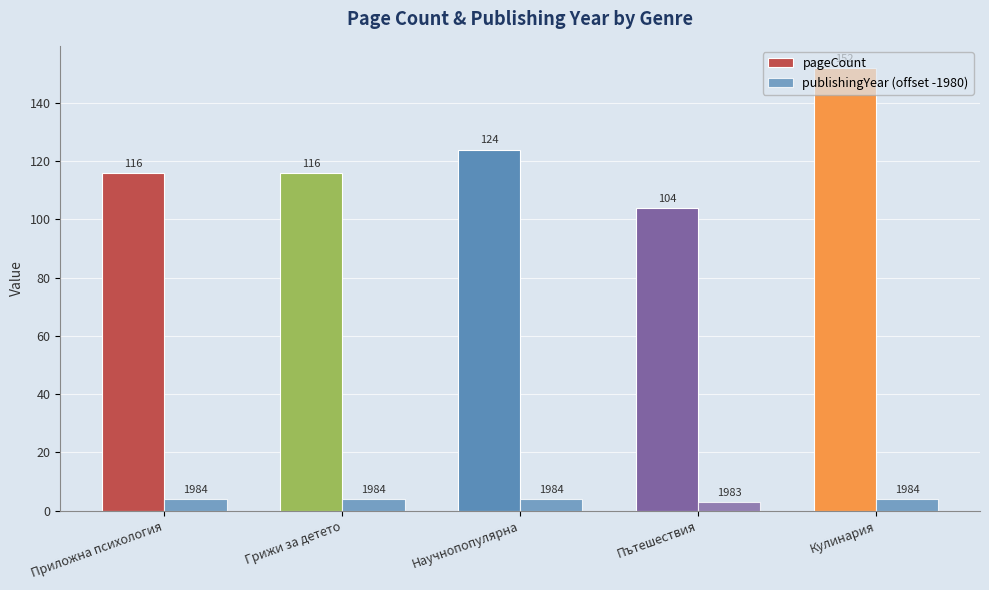

Reading left to right, list all the values displayed in this chart.

pageCount: 116	116	124	104	152
publishingYear (offset -1980): 4	4	4	3	4